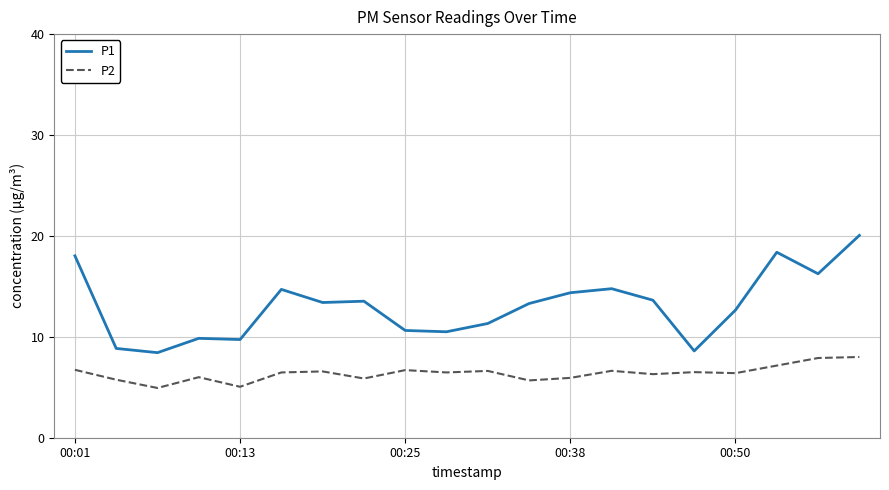

What is the difference between the maximum and minimum values in the P2 series?

3.1